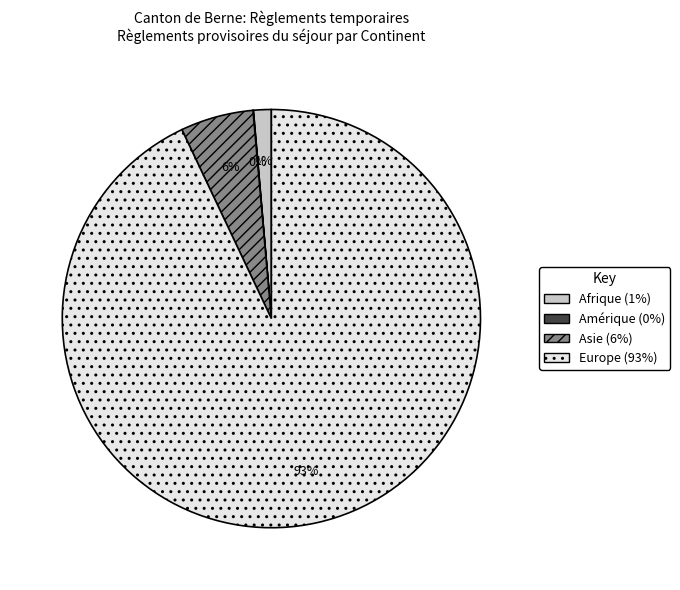

To the nearest percent, what is the average slice percentage?

25%